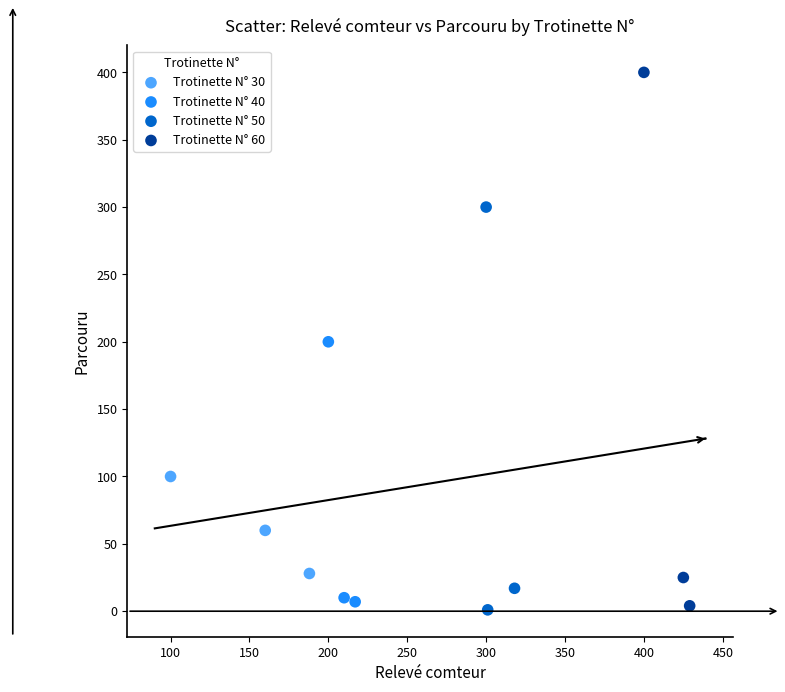

Which series reaches the maximum Y coordinate?

Trotinette N° 60